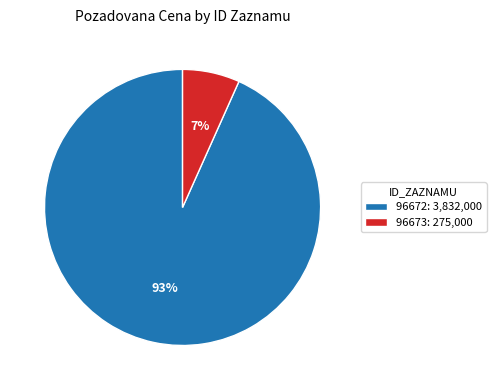

To the nearest percent, what is the combined percentage of 96673: 275,000 and 96672: 3,832,000?

100%